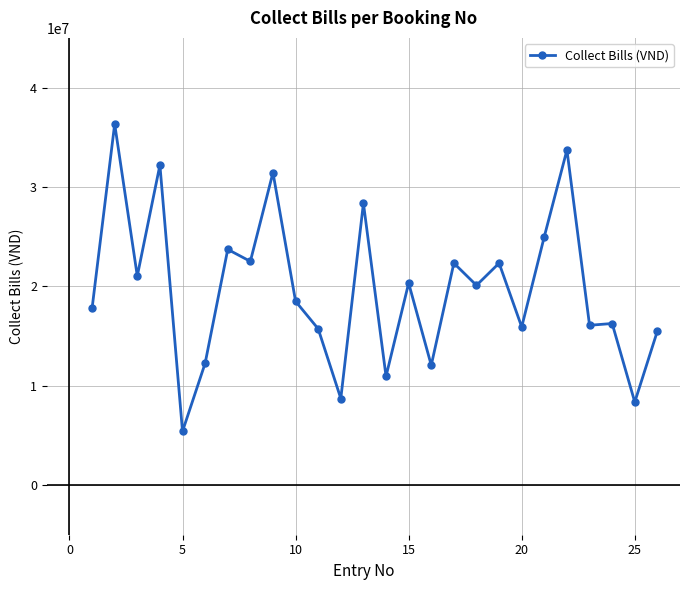

True or false: the data has more than 0 interior local peaks.

True